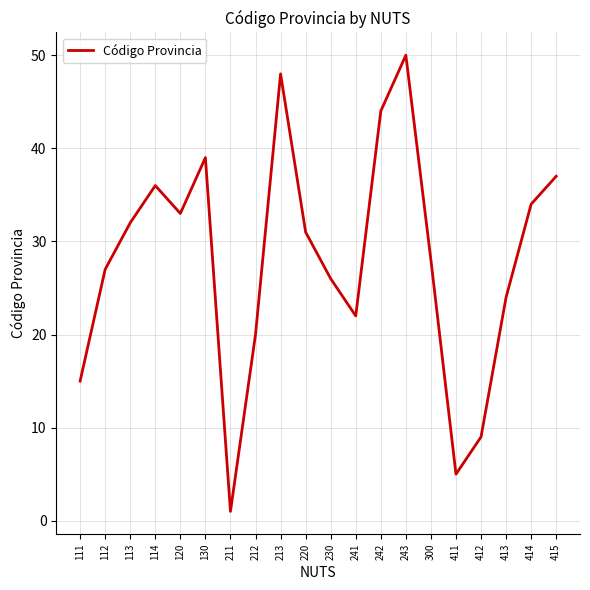

List the labels in order of value, largest first.

243, 213, 242, 130, 415, 114, 414, 120, 113, 220, 300, 112, 230, 413, 241, 212, 111, 412, 411, 211